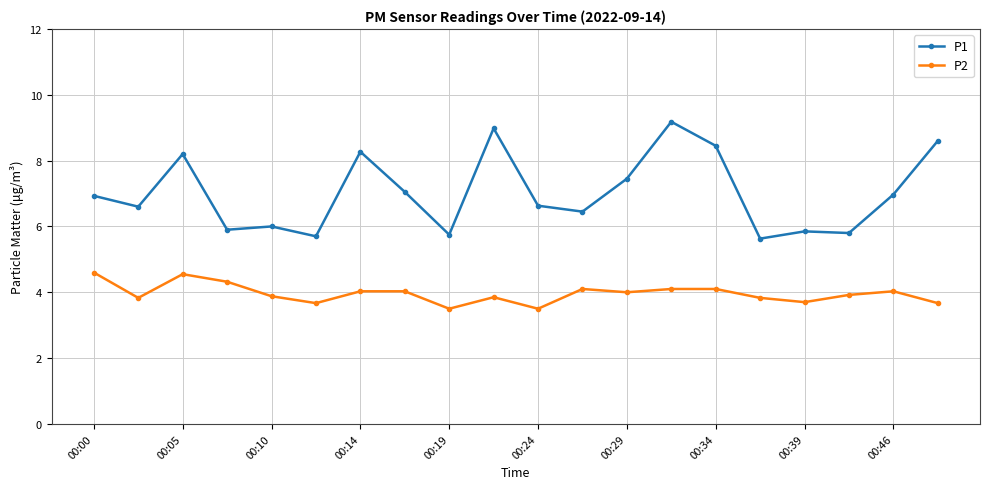

What is the maximum value shown in the chart?

9.2